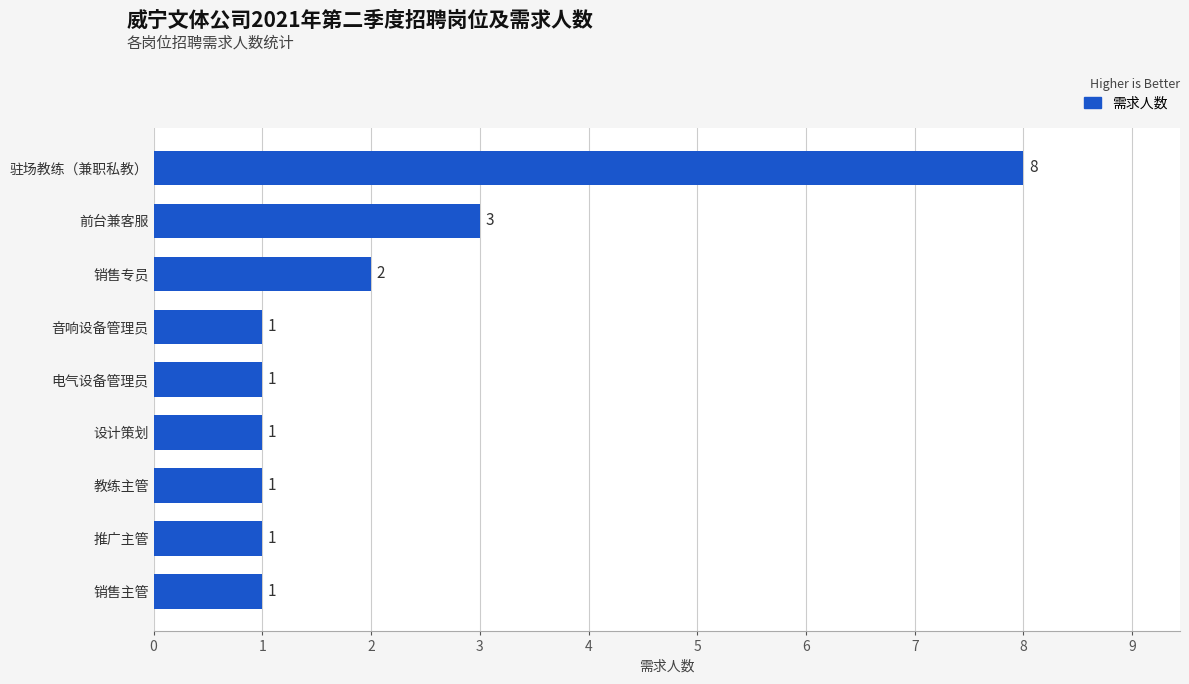

Reading top to bottom, transcribe all the data shown in this chart.

8	3	2	1	1	1	1	1	1